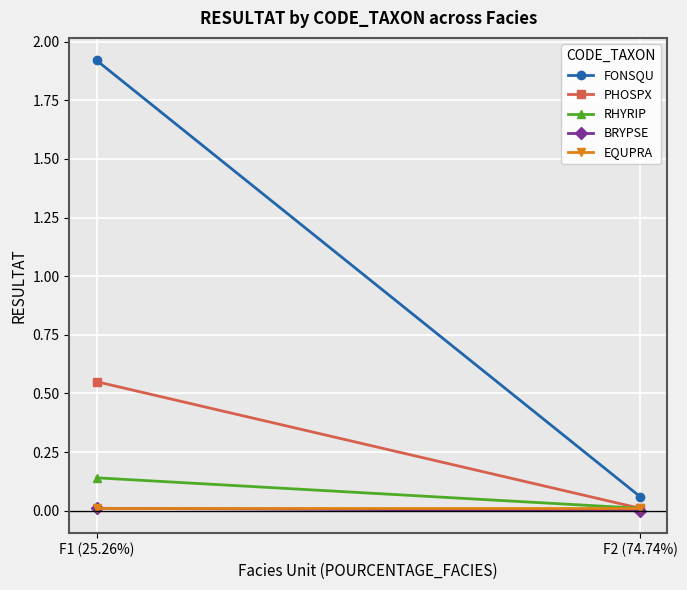

Which has a higher value, F1 (25.26%) or F2 (74.74%)?

F1 (25.26%)